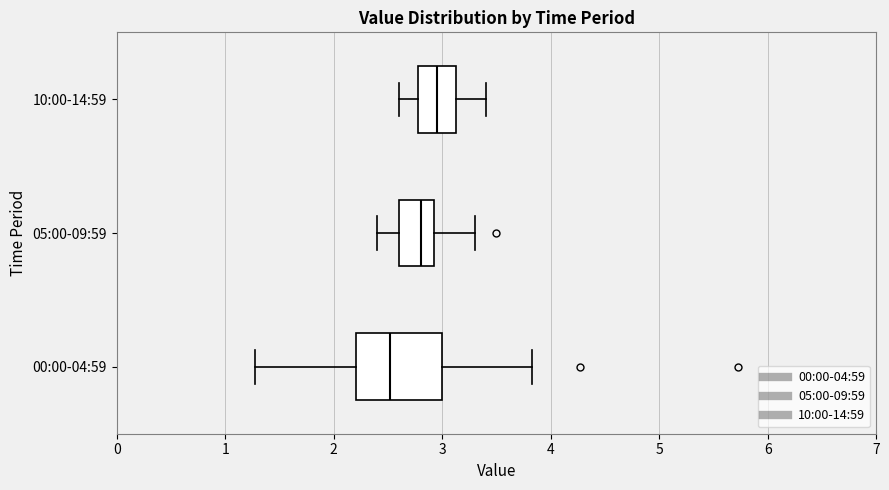

Where is the right edge of the box for 00:00-04:59 on the x-axis? The values are not printed on the chart, so give them approximately, as read against the axis.

3.0